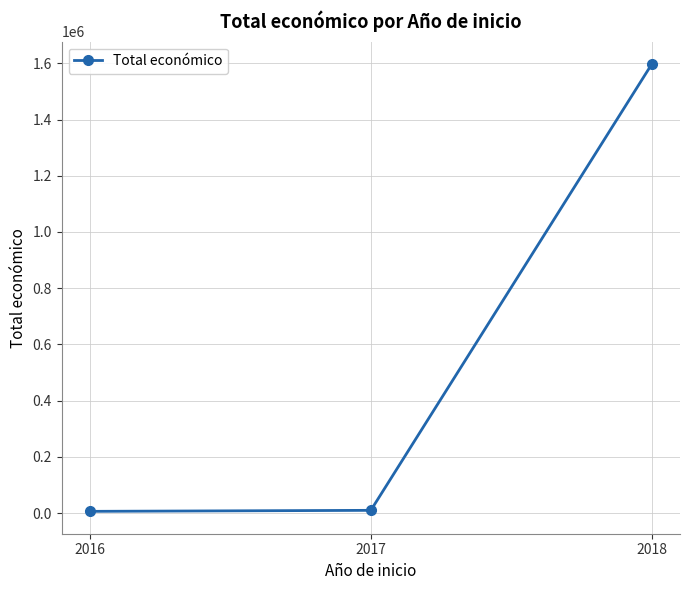

How many distinct data groups are displayed?

1